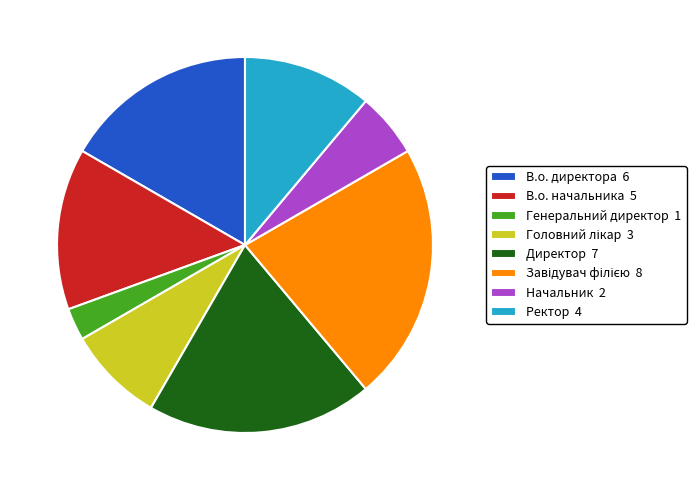

What is the ratio of the value at Генеральний директор 1 to the value at Начальник 2?

0.5